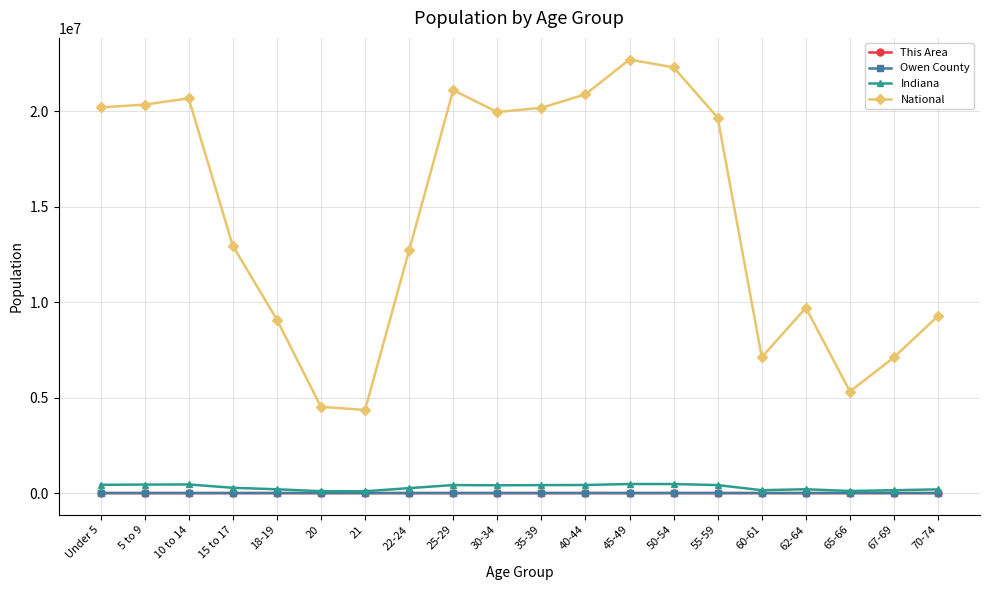

What is the difference between the maximum and minimum values in the Indiana series?

379633